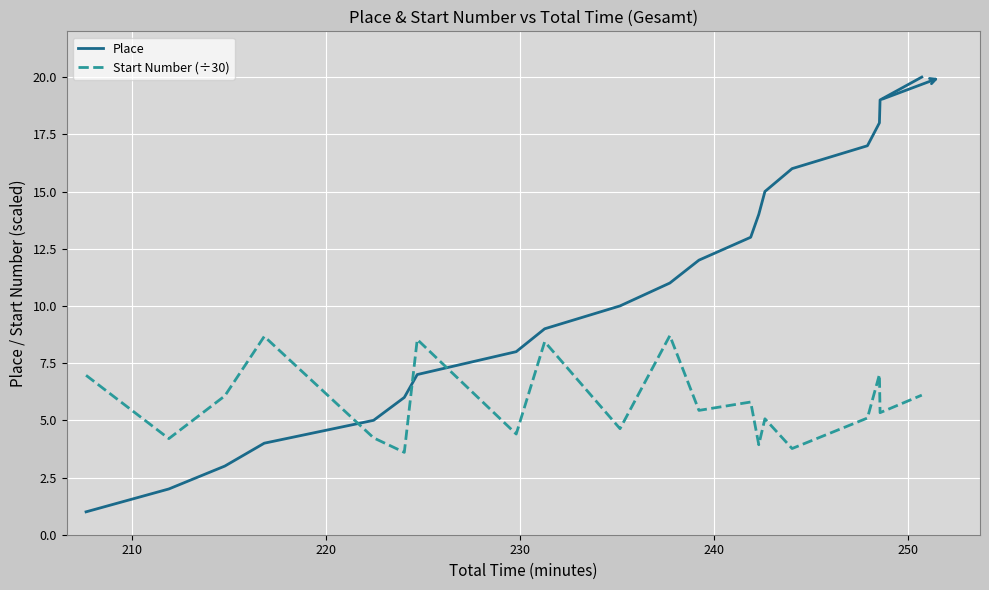

Which series has the largest total across all categories?

Place